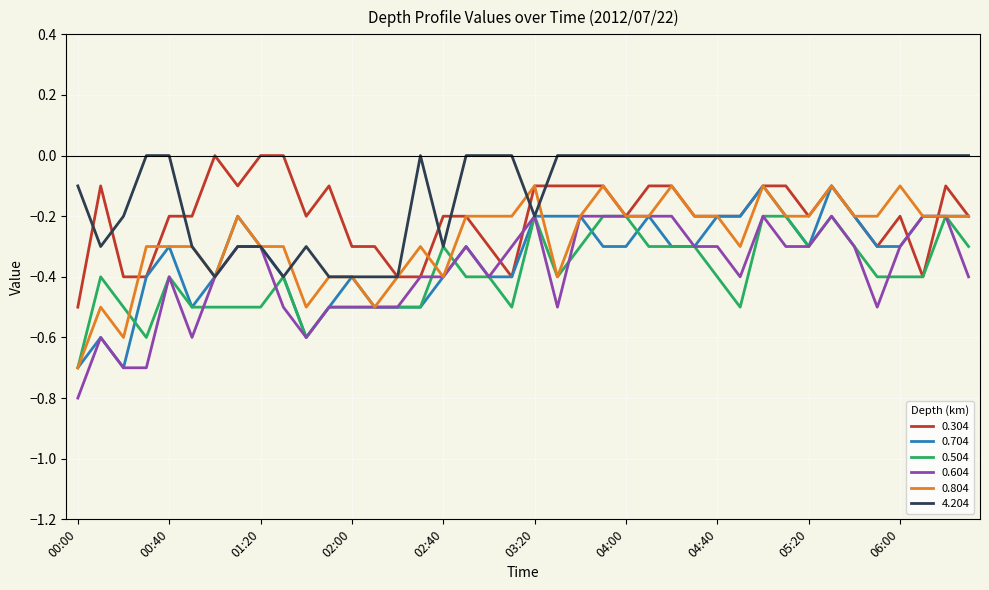

Which series has the largest total across all categories?

4.204